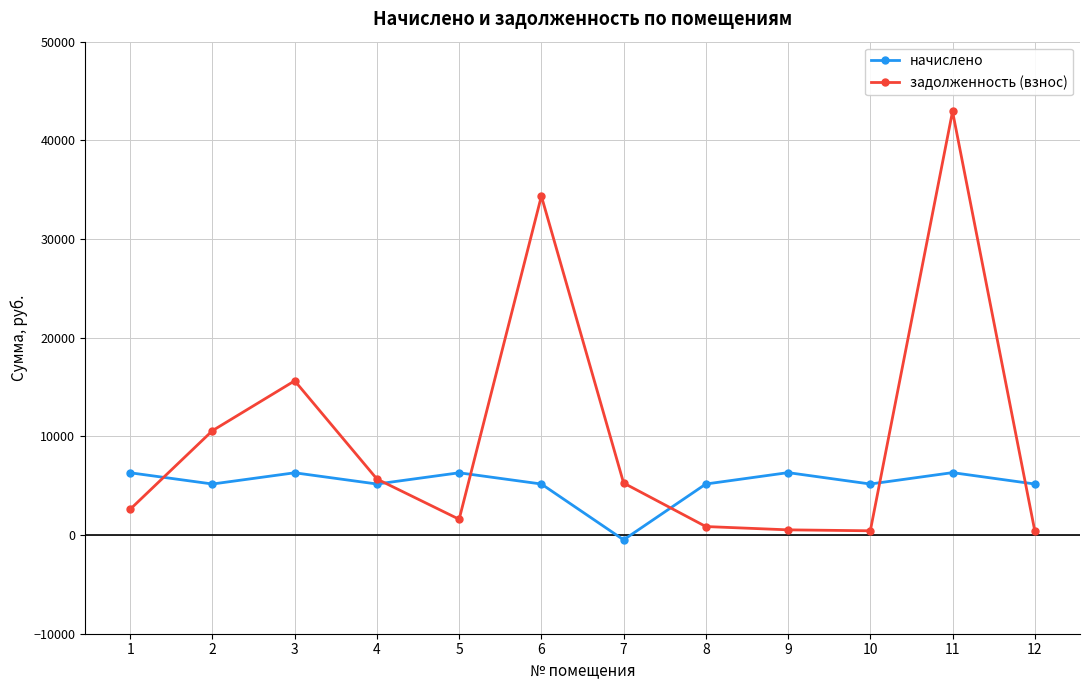

What is the total value across all series at 9?

6852.7